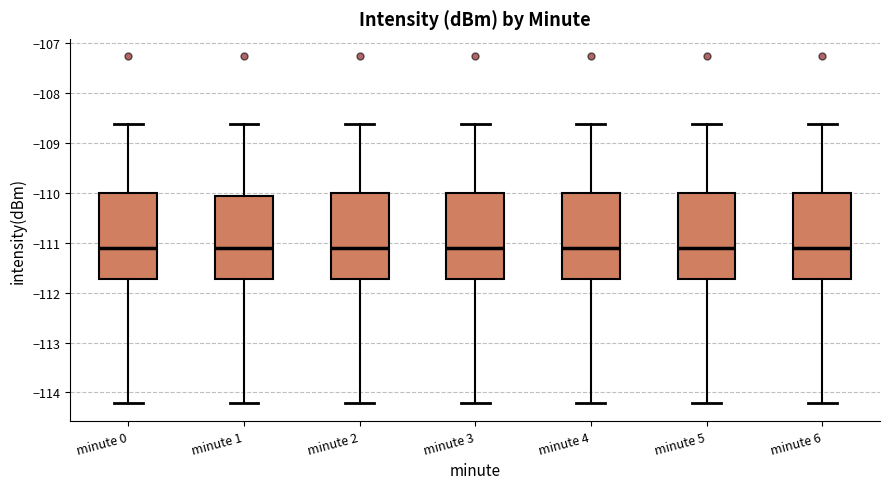

Where is the lower edge of the box for minute 3 on the y-axis? The values are not printed on the chart, so give them approximately, as read against the axis.

-111.7